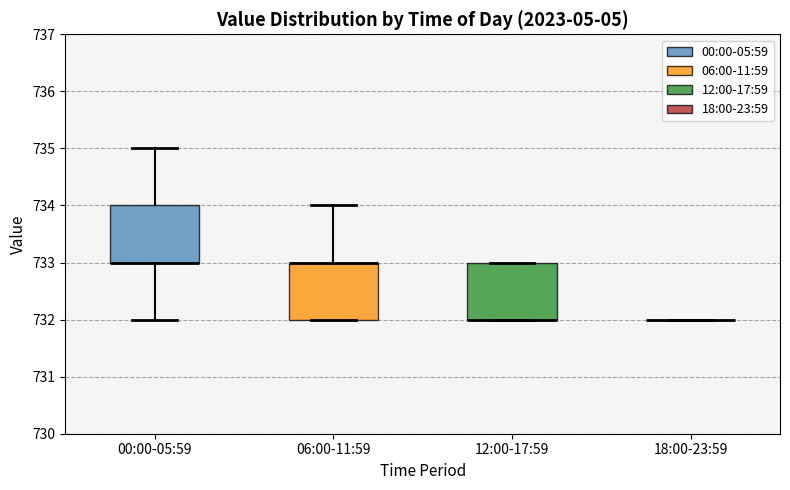

Reading left to right, read every box against the y-axis: the position of its median line, the range the box covers, and the ends of its whiskers. The values are not printed on the chart, so give them approximately, as read against the axis.

00:00-05:59: median 733 (drawn on the box's lower edge), box 733 to 734, whiskers 732 to 735
06:00-11:59: median 733 (drawn on the box's upper edge), box 732 to 733, whiskers 732 to 734
12:00-17:59: median 732 (drawn on the box's lower edge), box 732 to 733, whiskers 732 to 733
18:00-23:59: box collapsed to a line at 732, whiskers 732 to 732